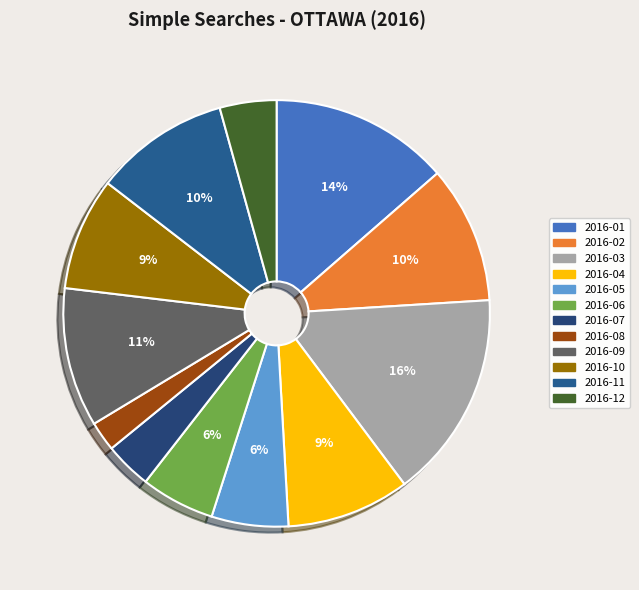

Does 2016-11 represent more than half of the total?

No